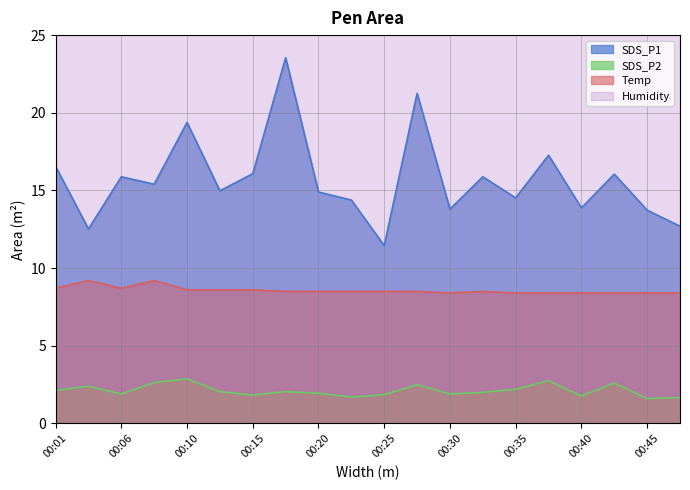

Reading left to right, extract all data points from this chart.

SDS_P1: 16.6	12.5	15.9	15.4	19.4	15.0	16.1	23.6	14.9	14.4	11.4	21.2	13.8	15.9	14.5	17.3	13.9	16.1	13.7	12.7
SDS_P2: 2.1	2.4	1.9	2.6	2.9	2.0	1.8	2.0	1.9	1.7	1.9	2.5	1.9	2.0	2.2	2.8	1.8	2.6	1.6	1.7
Temp: 8.7	9.2	8.7	9.2	8.6	8.6	8.6	8.5	8.5	8.5	8.5	8.5	8.4	8.5	8.4	8.4	8.4	8.4	8.4	8.4